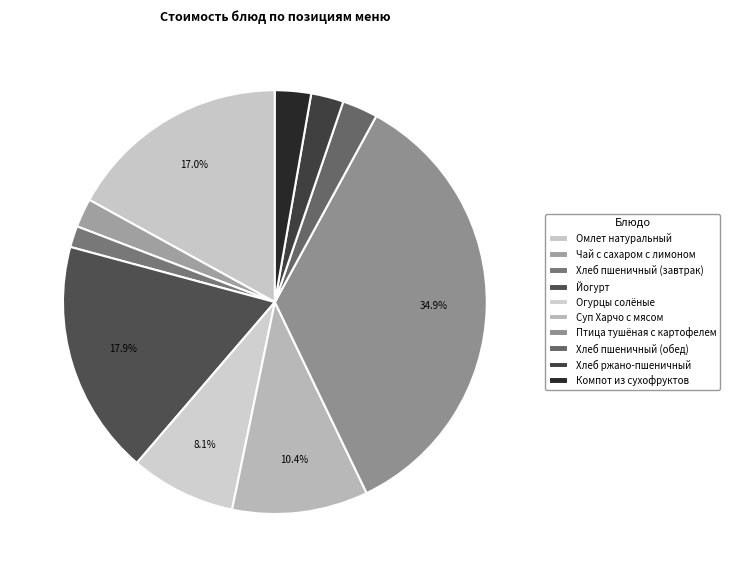

How many slices are in this pie chart?

10